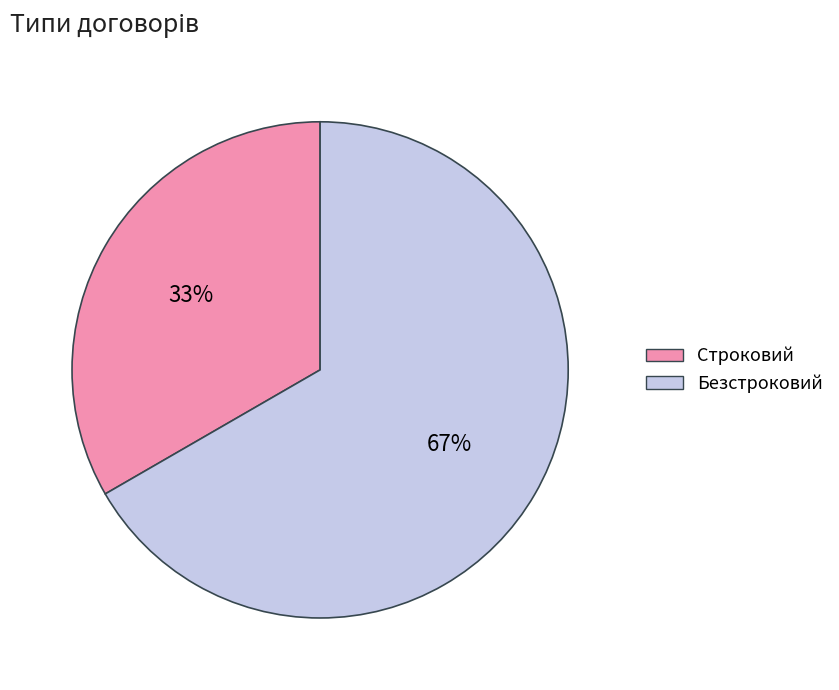

Which category accounts for the majority?

Безстроковий